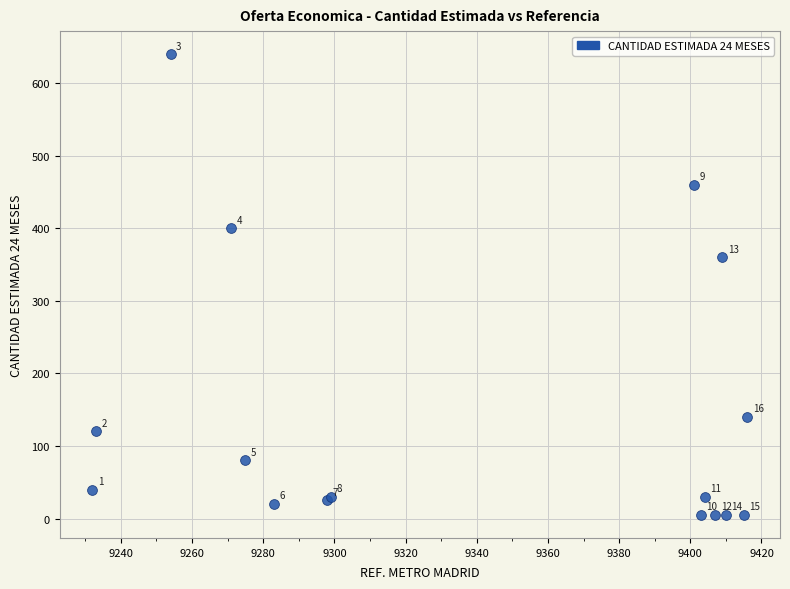

What Y value in the scatter plot is closest to 322?

360